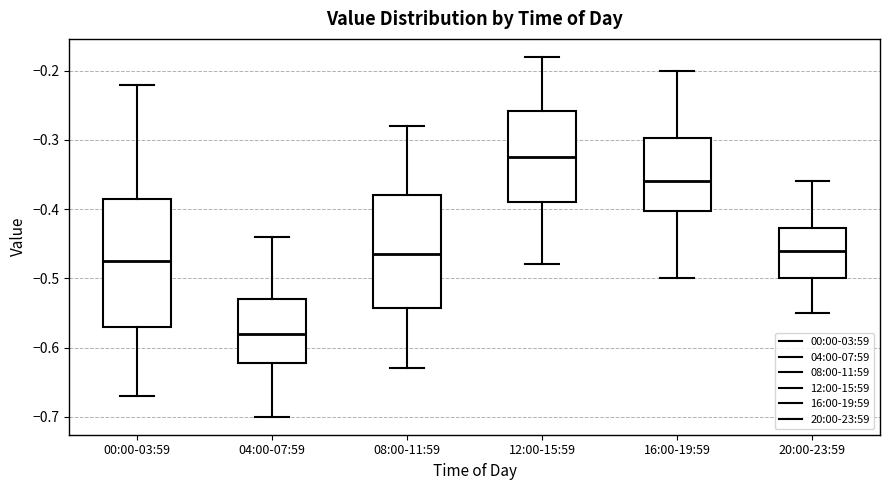

Reading left to right, transcribe this box plot: for each box, give where its median line is, the range the box spans, and where its two whiskers end, as read against the y-axis. The values are not printed on the chart, so give them approximately, as read against the axis.

00:00-03:59: median -0.47, box -0.57 to -0.38, whiskers -0.67 to -0.22
04:00-07:59: median -0.58, box -0.62 to -0.53, whiskers -0.70 to -0.44
08:00-11:59: median -0.46, box -0.54 to -0.38, whiskers -0.63 to -0.28
12:00-15:59: median -0.32, box -0.39 to -0.26, whiskers -0.48 to -0.18
16:00-19:59: median -0.36, box -0.40 to -0.30, whiskers -0.50 to -0.20
20:00-23:59: median -0.46, box -0.50 to -0.43, whiskers -0.55 to -0.36